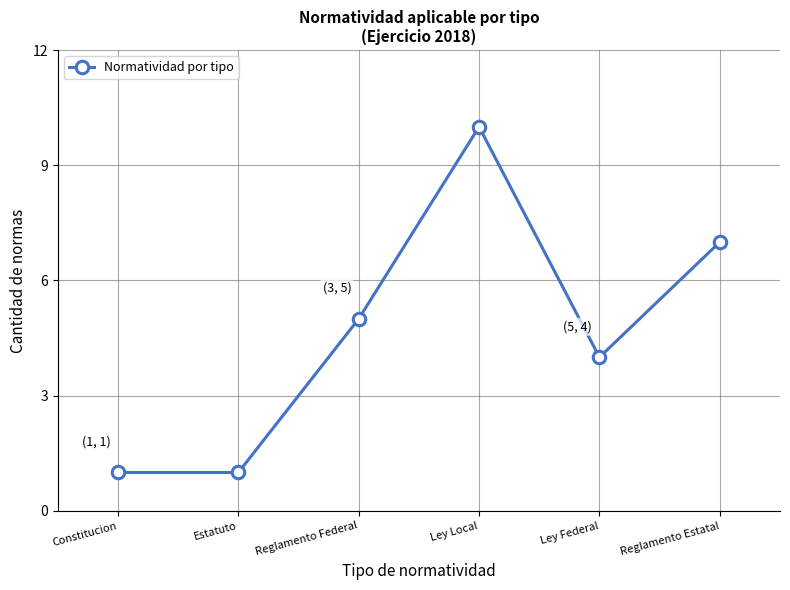

Does the chart have visible grid lines?

Yes